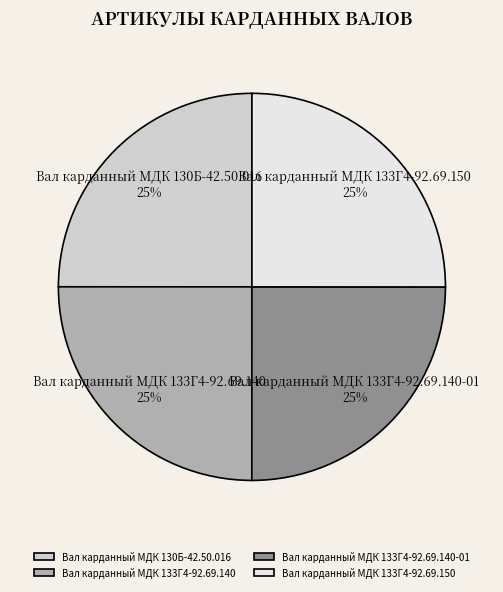

True or false: Вал карданный МДК 133Г4-92.69.140-01 accounts for 19% of the total.

False